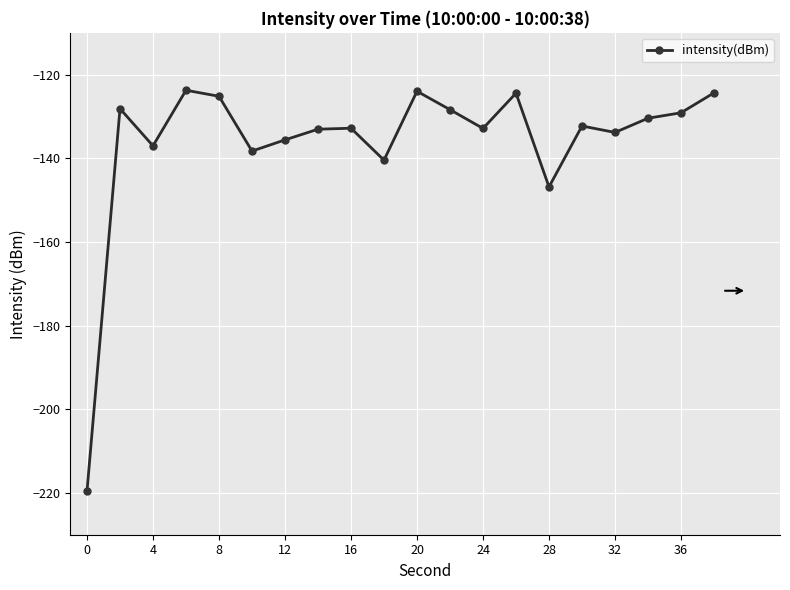

How many points are lower than both their immediate neighbors (excluding endpoints)?

6